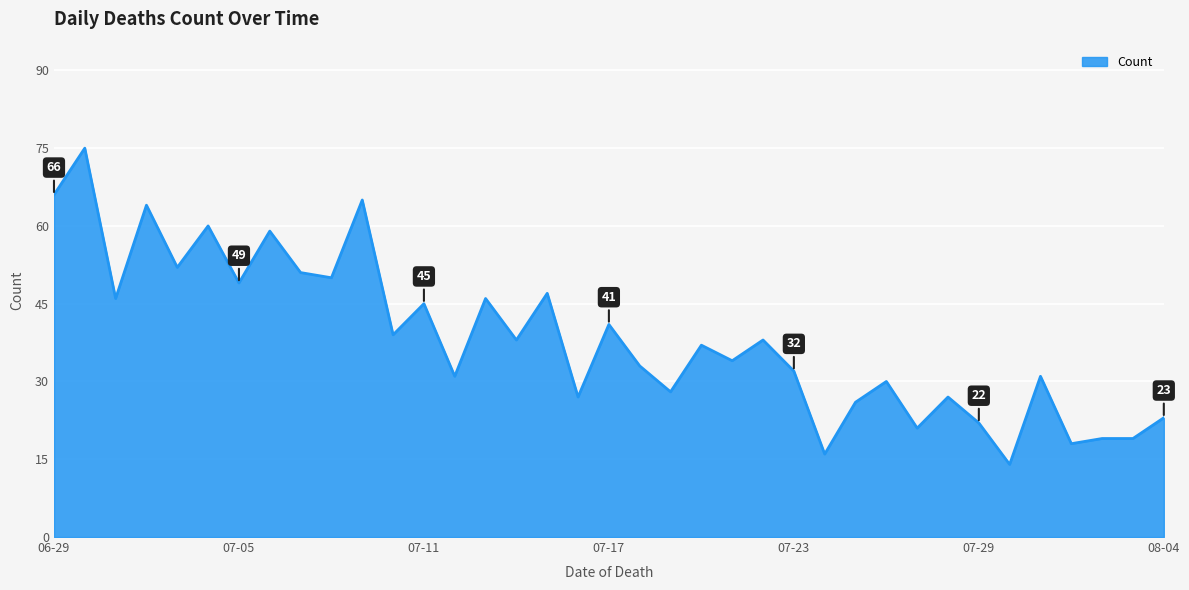

How many lines are shown in the chart?

1